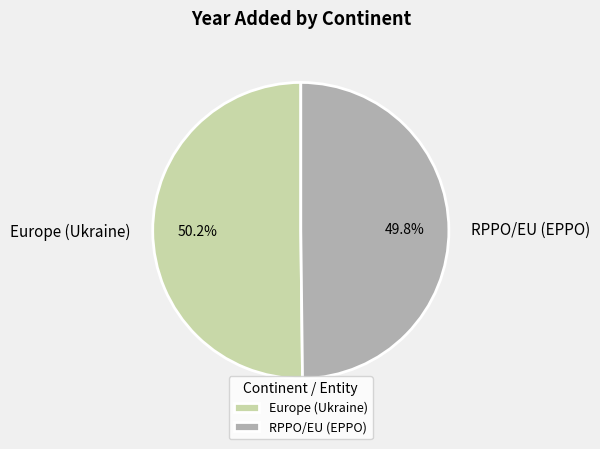

What percentage is the Europe (Ukraine) slice, to the nearest percent?

50%